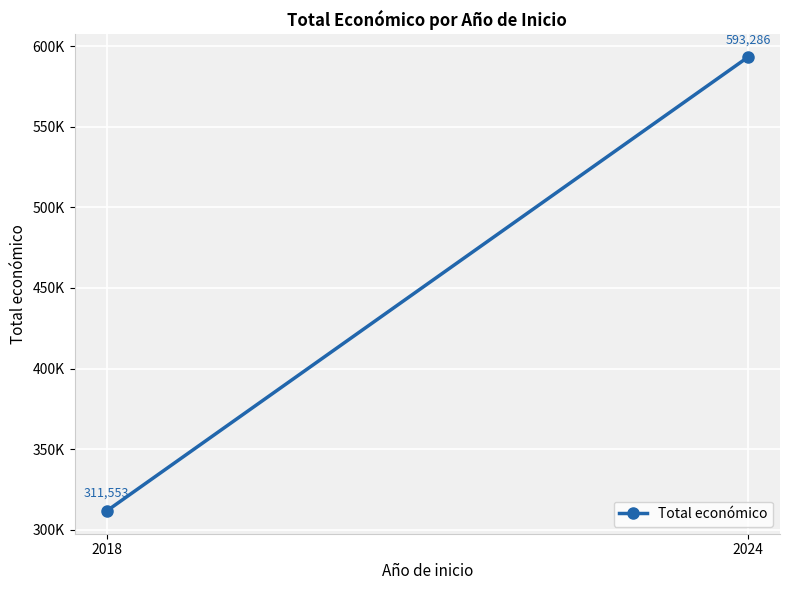

Which has a higher value, 2018 or 2024?

2024